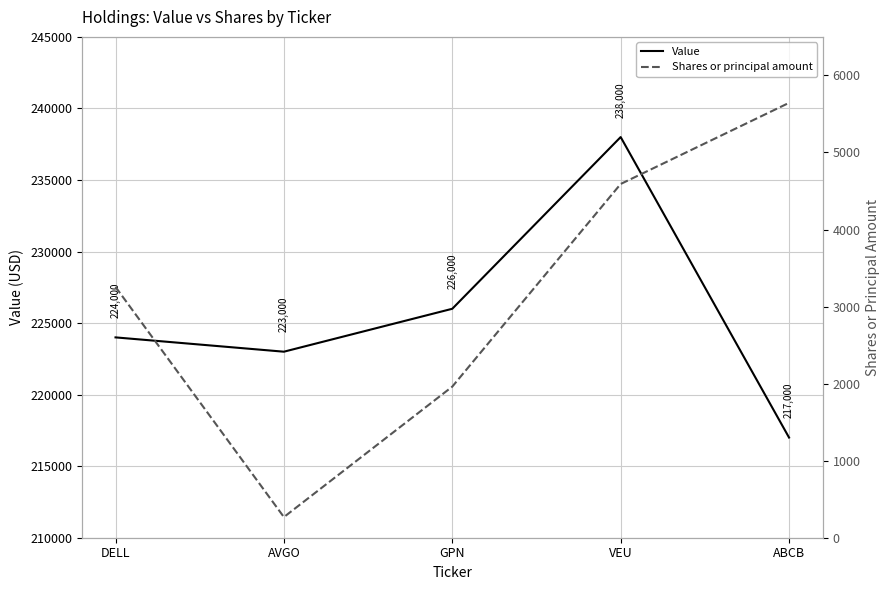

Reading left to right, list all the values displayed in this chart.

Value: DELL=224000	AVGO=223000	GPN=226000	VEU=238000	ABCB=217000
Shares or principal amount: DELL=3255	AVGO=268	GPN=1961	VEU=4591	ABCB=5644